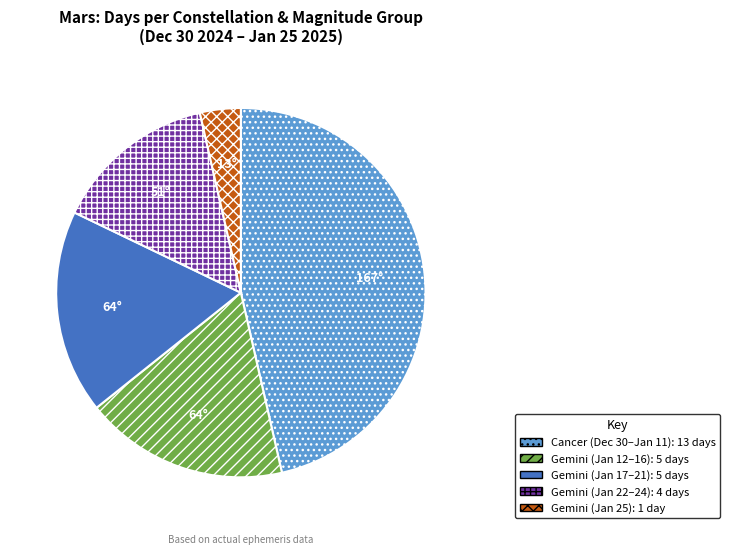

Does any single category account for the majority?

No